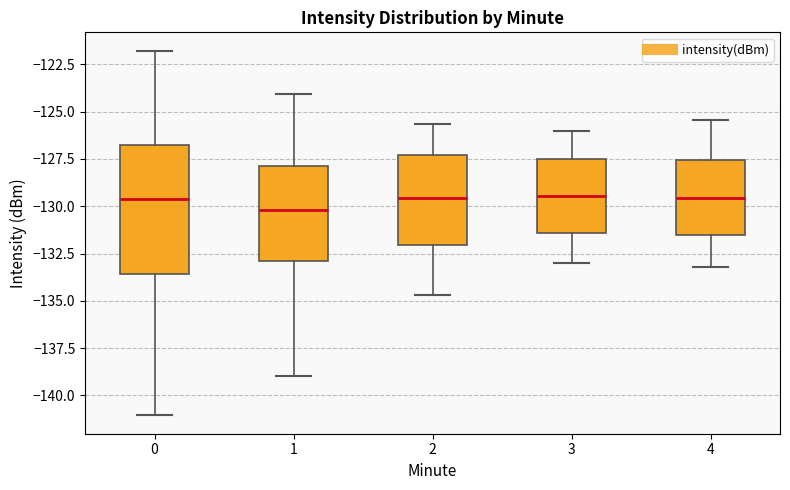

Reading left to right, transcribe this box plot: for each box, give where its median line is, the range the box spans, and where its two whiskers end, as read against the y-axis. The values are not printed on the chart, so give them approximately, as read against the axis.

0: median -129.5, box -133.5 to -127.0, whiskers -141.0 to -122.0
1: median -130.0, box -133.0 to -128.0, whiskers -139.0 to -124.0
2: median -129.5, box -132.0 to -127.5, whiskers -134.5 to -125.5
3: median -129.5, box -131.5 to -127.5, whiskers -133.0 to -126.0
4: median -129.5, box -131.5 to -127.5, whiskers -133.0 to -125.5